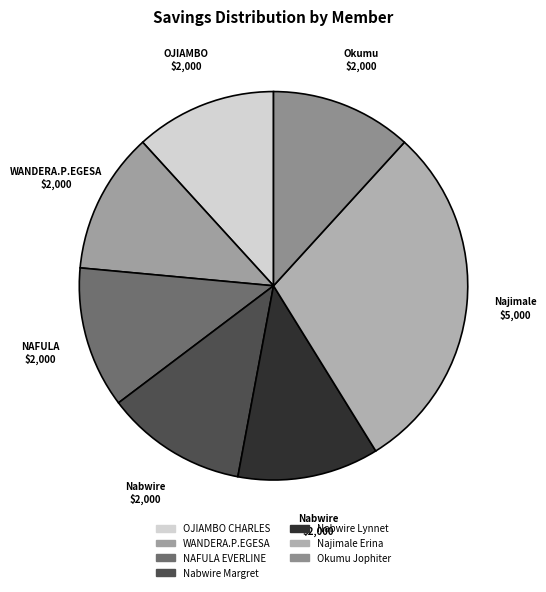

Does any single category account for the majority?

No